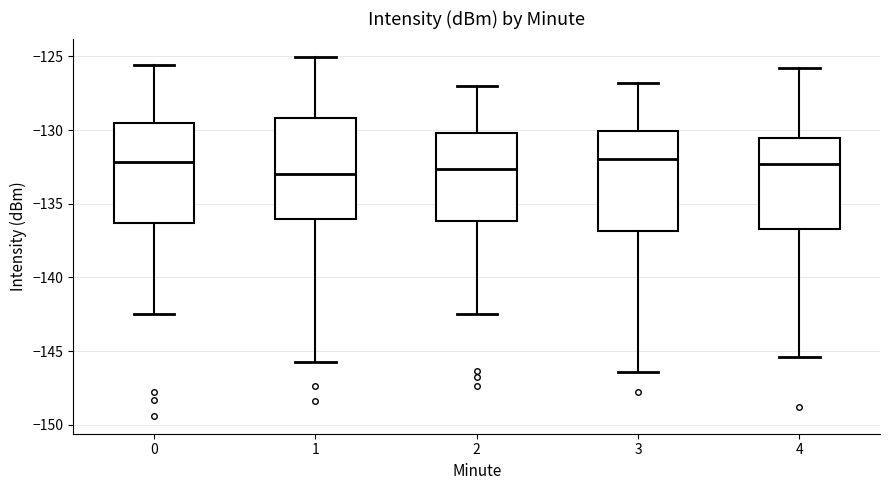

Reading left to right, read every box against the y-axis: the position of its median line, the range the box covers, and the ends of its whiskers. The values are not printed on the chart, so give them approximately, as read against the axis.

0: median -132.0, box -136.5 to -129.5, whiskers -142.5 to -125.5
1: median -133.0, box -136.0 to -129.0, whiskers -146.0 to -125.0
2: median -132.5, box -136.0 to -130.0, whiskers -142.5 to -127.0
3: median -132.0, box -137.0 to -130.0, whiskers -146.5 to -127.0
4: median -132.5, box -136.5 to -130.5, whiskers -145.5 to -126.0